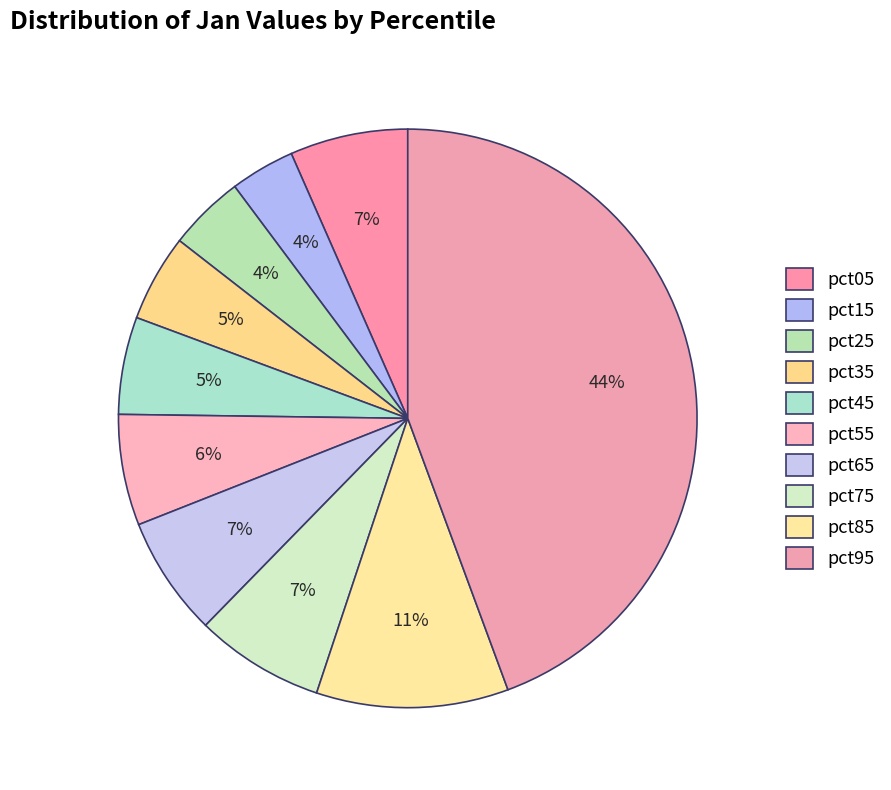

To the nearest percent, what percentage of the pie is pct65?

7%